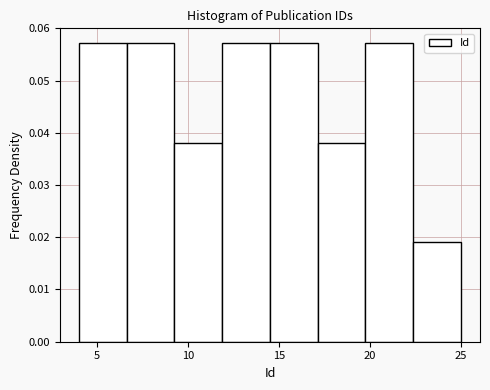

What is the height of the bar covering 20.0 to 22.5 on the x-axis? Neither the bar edges nor the heights are printed on the chart, so give them approximately, as read against the axes.

0.057